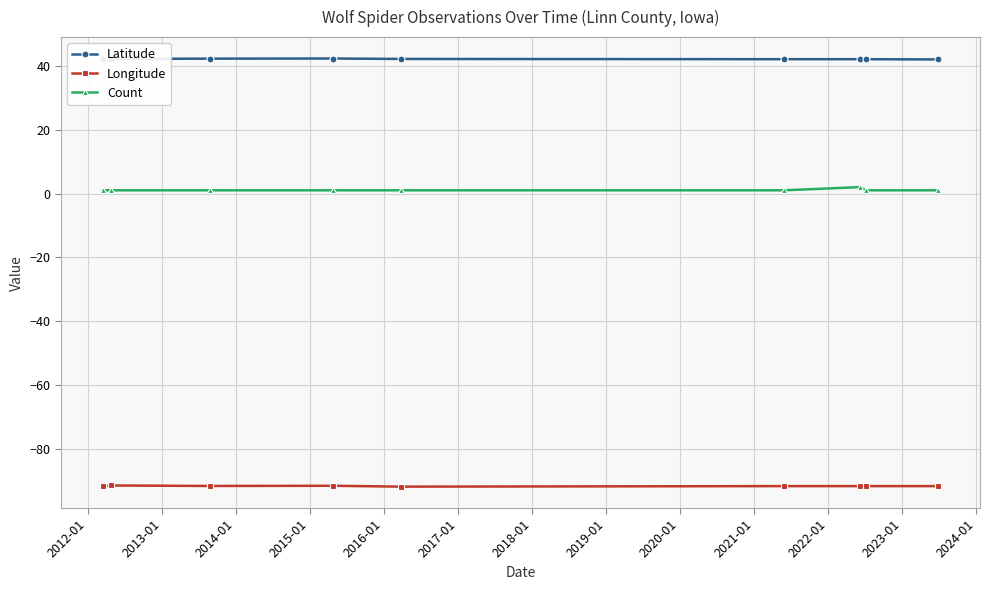

List the series in order of their peak value, lowest first.

Longitude, Count, Latitude